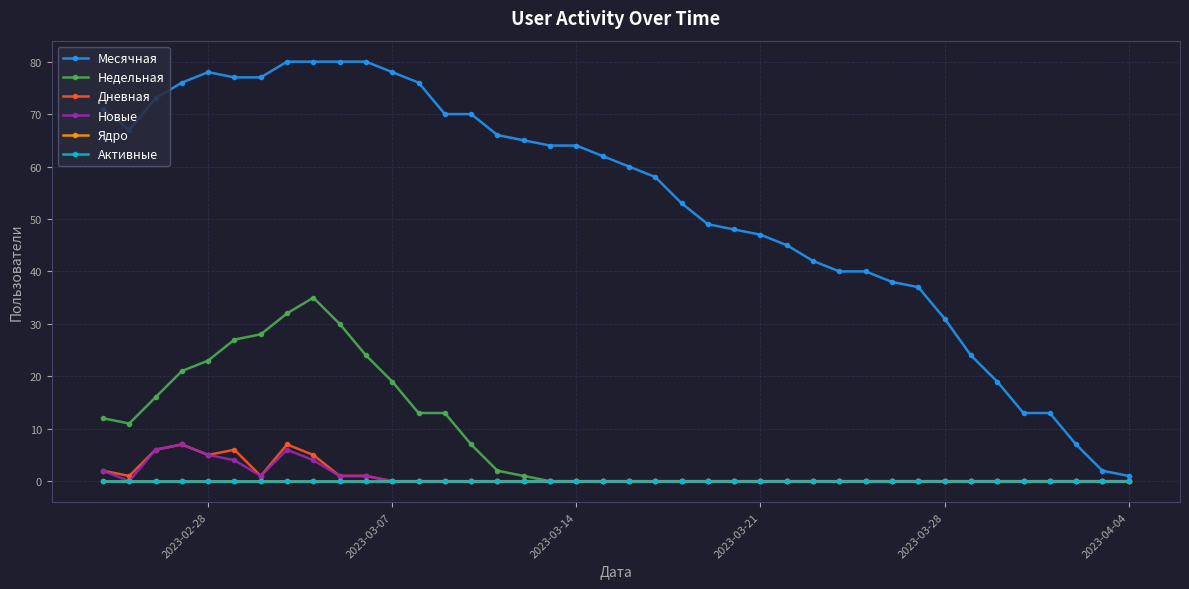

Does the chart have visible grid lines?

Yes